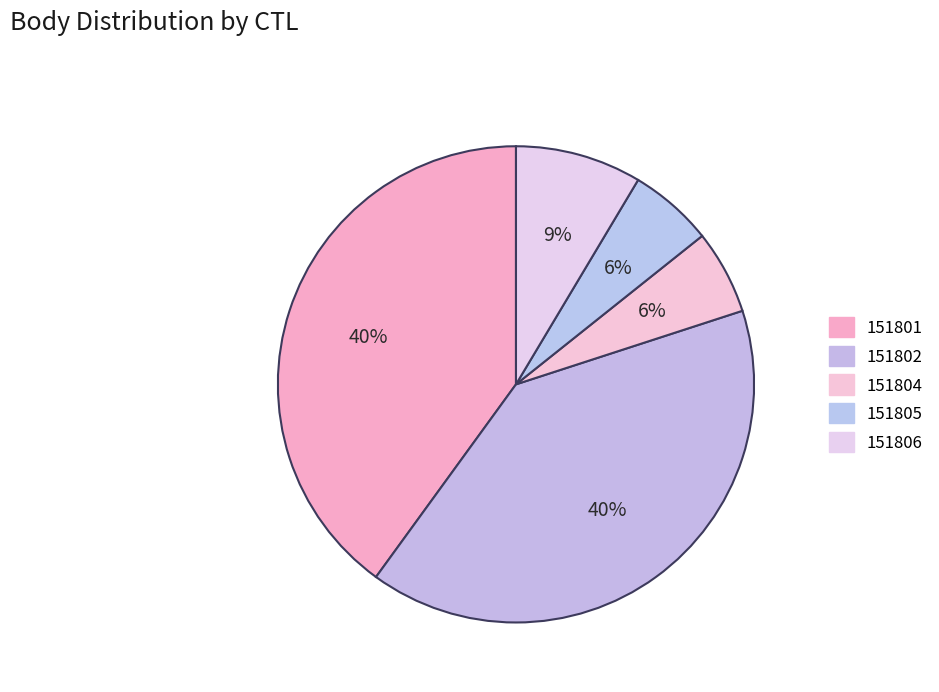

How many segments does this pie chart have?

5